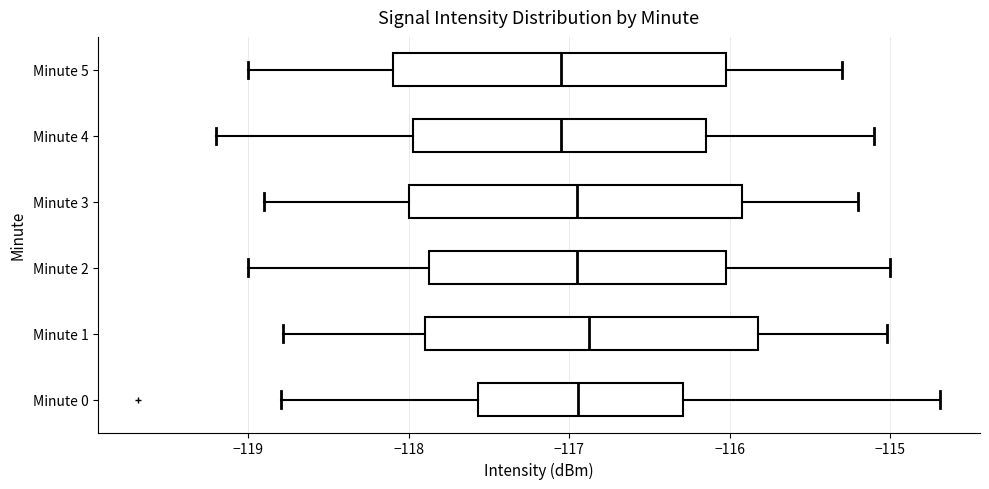

Reading bottom to top, transcribe this box plot: for each box, give where its median line is, the range the box spans, and where its two whiskers end, as read against the x-axis. The values are not printed on the chart, so give them approximately, as read against the axis.

Minute 0: median -116.9, box -117.6 to -116.3, whiskers -118.8 to -114.7
Minute 1: median -116.9, box -117.9 to -115.8, whiskers -118.8 to -115.0
Minute 2: median -116.9, box -117.9 to -116.0, whiskers -119.0 to -115.0
Minute 3: median -116.9, box -118.0 to -115.9, whiskers -118.9 to -115.2
Minute 4: median -117.0, box -118.0 to -116.1, whiskers -119.2 to -115.1
Minute 5: median -117.0, box -118.1 to -116.0, whiskers -119.0 to -115.3